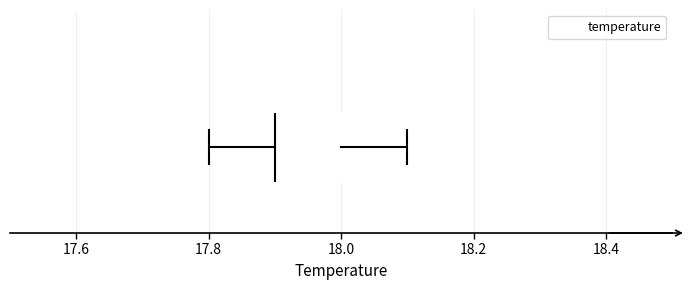

Where is the right edge of the box on the x-axis? The values are not printed on the chart, so give them approximately, as read against the axis.

18.0